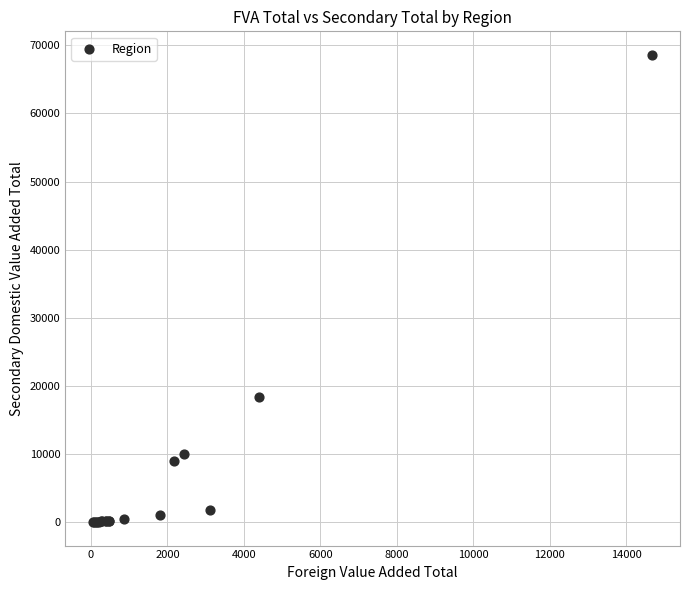

What Y value in the scatter plot is closest to 34326?

18374.3